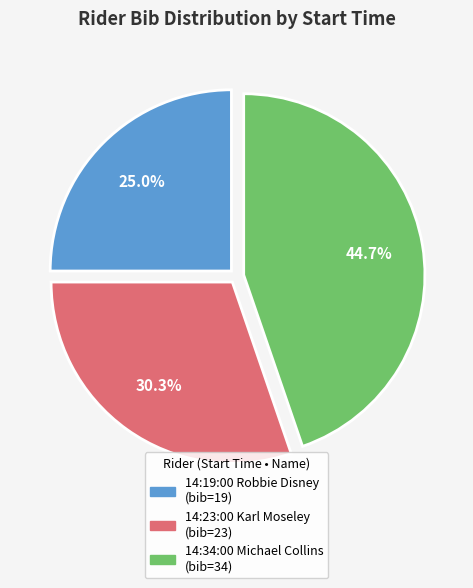

What is the ratio of the value at 14:19:00 Robbie Disney to the value at 14:23:00 Karl Moseley?

0.8